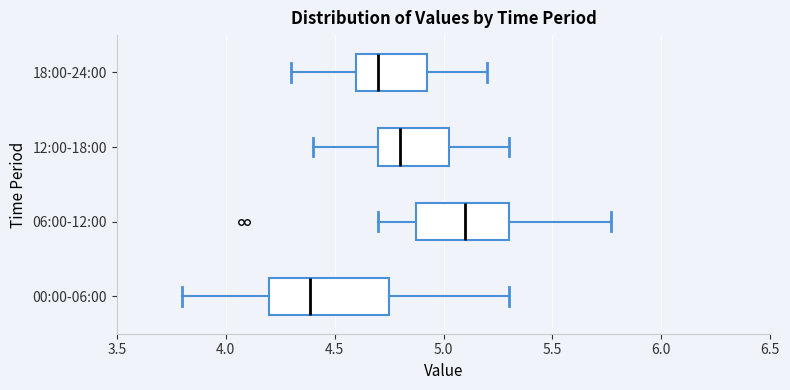

Reading bottom to top, transcribe this box plot: for each box, give where its median line is, the range the box spans, and where its two whiskers end, as read against the x-axis. The values are not printed on the chart, so give them approximately, as read against the axis.

00:00-06:00: median 4.40, box 4.20 to 4.75, whiskers 3.80 to 5.30
06:00-12:00: median 5.10, box 4.90 to 5.30, whiskers 4.70 to 5.75
12:00-18:00: median 4.80, box 4.70 to 5.05, whiskers 4.40 to 5.30
18:00-24:00: median 4.70, box 4.60 to 4.95, whiskers 4.30 to 5.20